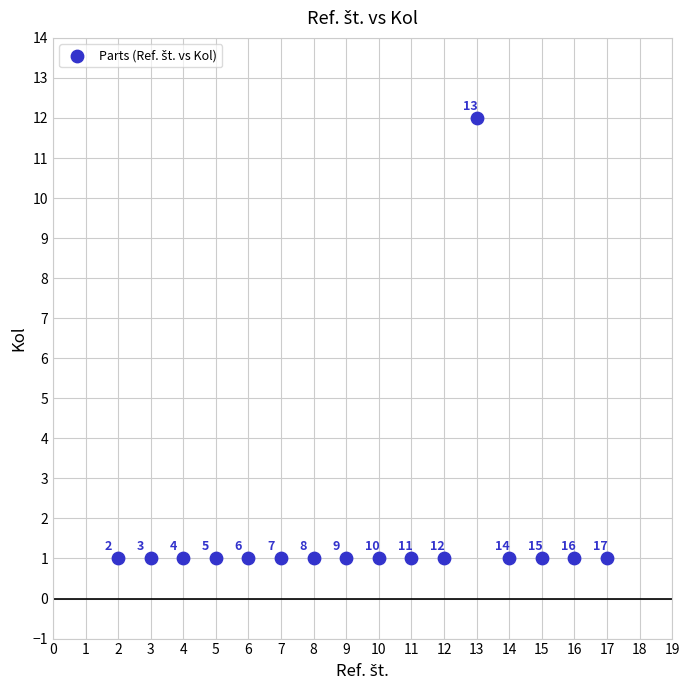

What is the range of Y values (max minus min)?

11